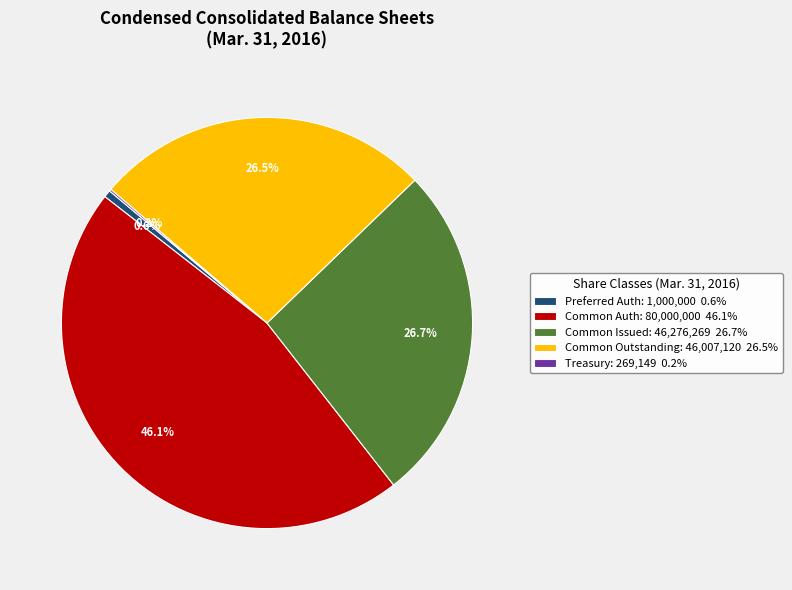

Between Common Auth: 80,000,000 46.1% and Common Outstanding: 46,007,120 26.5%, which is larger?

Common Auth: 80,000,000 46.1%